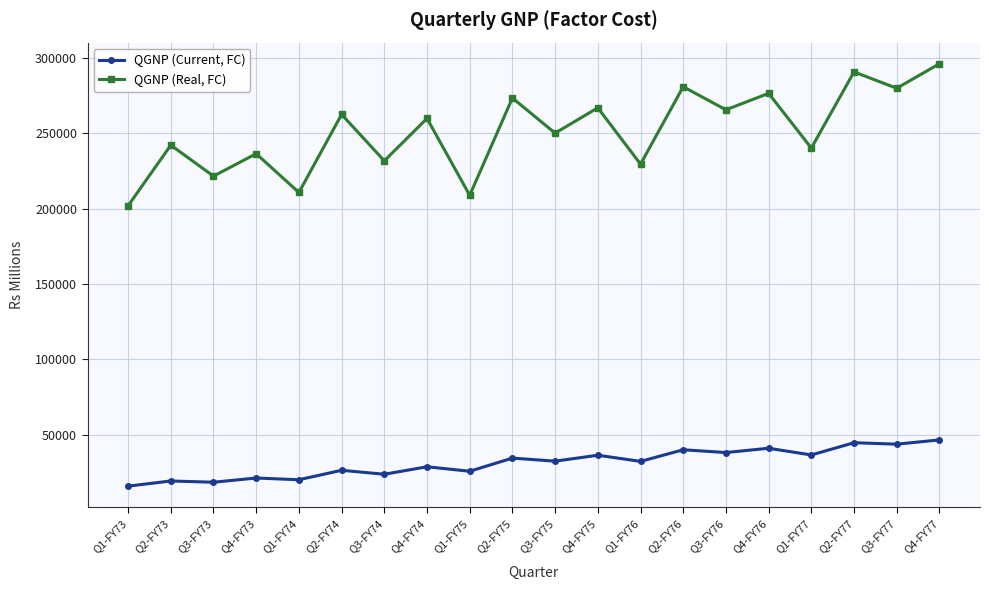

List the series in order of their peak value, highest first.

QGNP (Real, FC), QGNP (Current, FC)